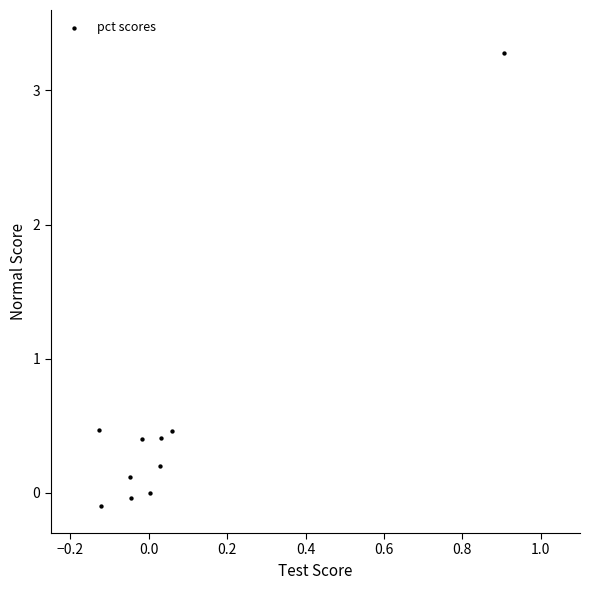

What is the range of Y values (max minus min)?

3.4